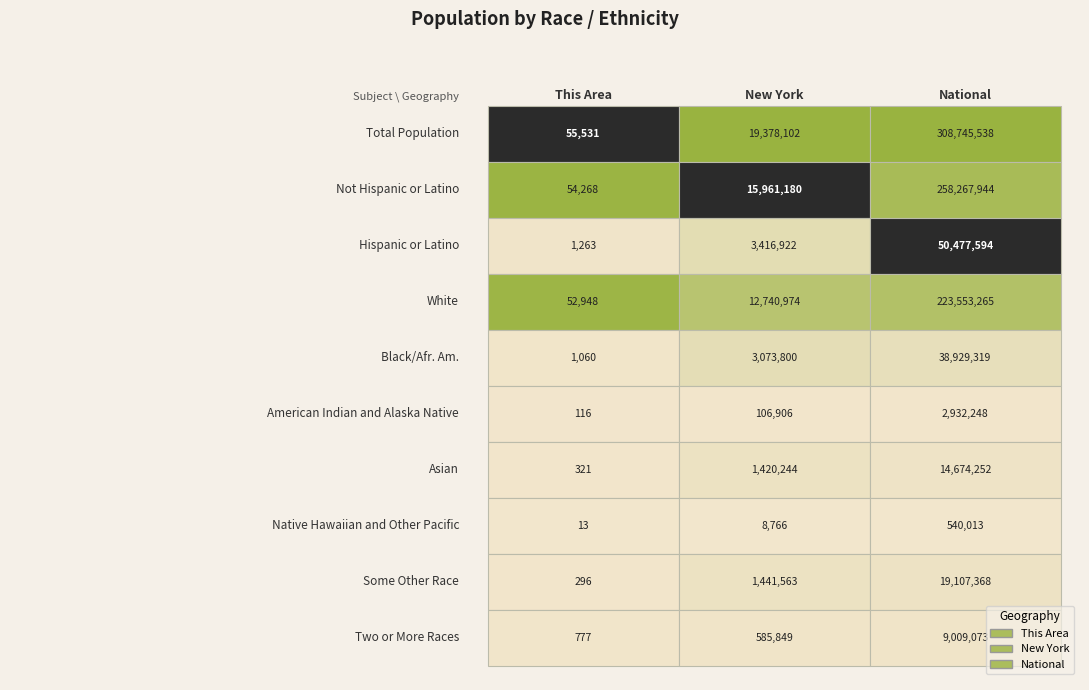

At 2, list the series in order from largest to smallest.

Total Population, Not Hispanic or Latino, White alone, Hispanic or Latino, Black or African American alone, Some Other Race alone, Asian alone, Two or More Races, American Indian and Alaska Native, Native Hawaiian and Other Pacific